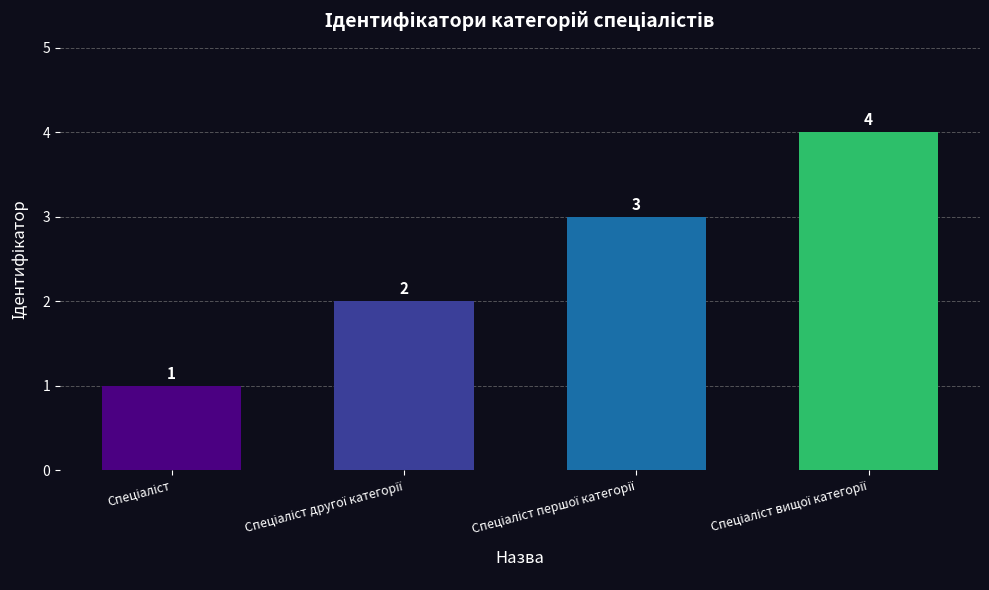

What is the greatest value displayed?

4